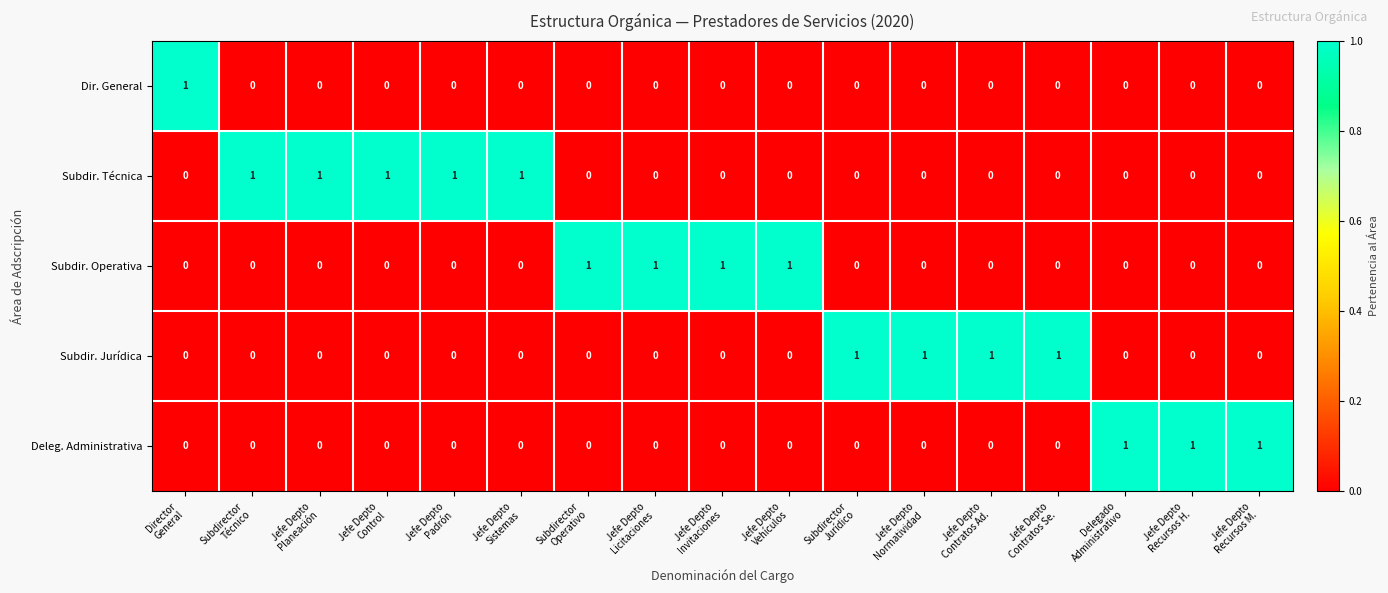

How many Dir. General values are between 0 and 1?

17